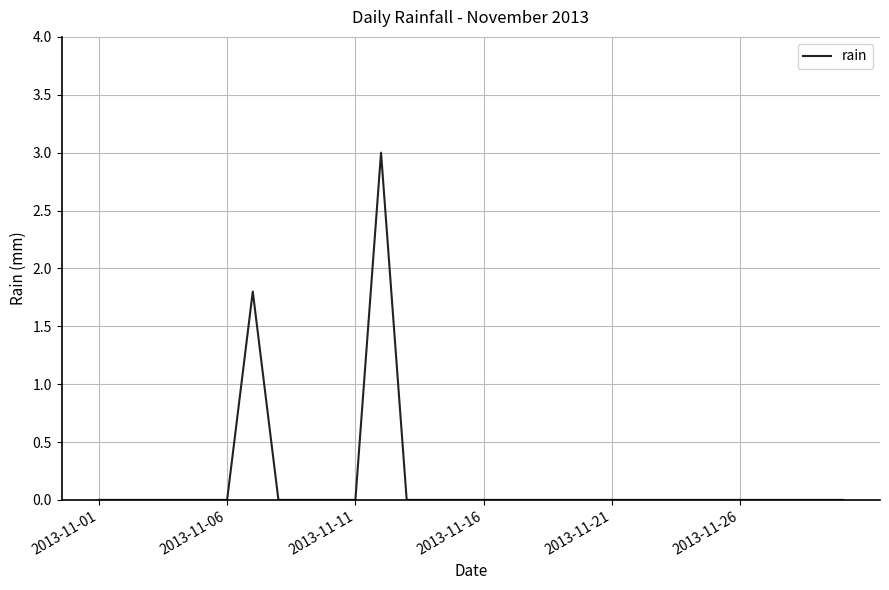

Reading right to left, list all the values displayed in this chart.

0.0	0.0	0.0	0.0	0.0	0.0	0.0	0.0	0.0	0.0	0.0	0.0	0.0	0.0	0.0	0.0	0.0	0.0	3.0	0.0	0.0	0.0	0.0	1.8	0.0	0.0	0.0	0.0	0.0	0.0